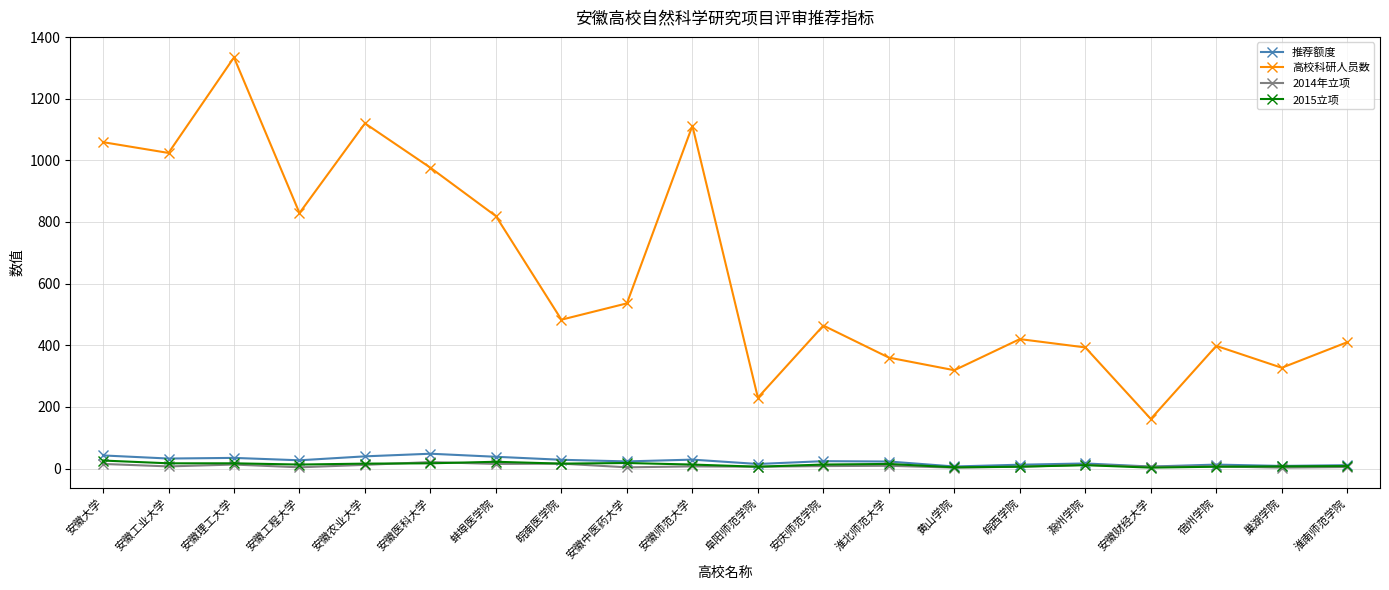

What is the label of the 18th point from the left?

宿州学院